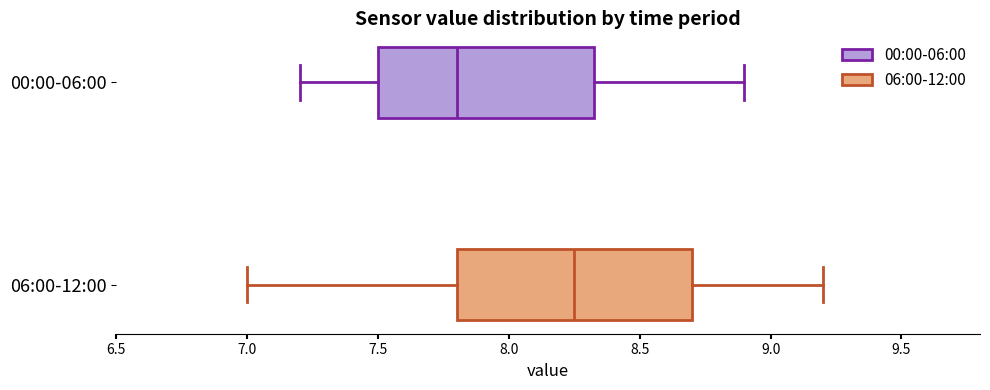

Reading bottom to top, read every box against the x-axis: the position of its median line, the range the box covers, and the ends of its whiskers. The values are not printed on the chart, so give them approximately, as read against the axis.

06:00-12:00: median 8.25, box 7.80 to 8.70, whiskers 7.00 to 9.20
00:00-06:00: median 7.80, box 7.50 to 8.35, whiskers 7.20 to 8.90